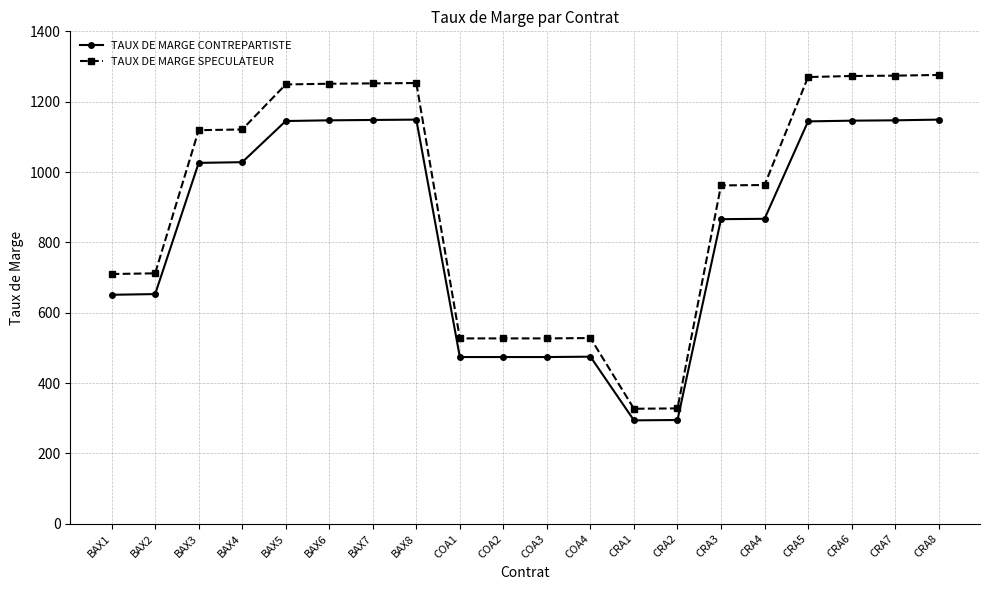

True or false: TAUX DE MARGE SPECULATEUR and TAUX DE MARGE CONTREPARTISTE cross at least once.

False